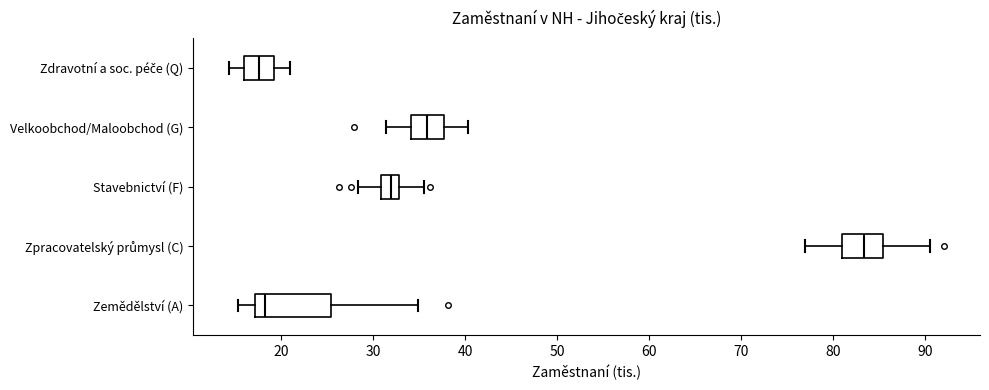

Comparing the boxes themselves (not the whiskers), which one is the widest?

Zemědělství (A)